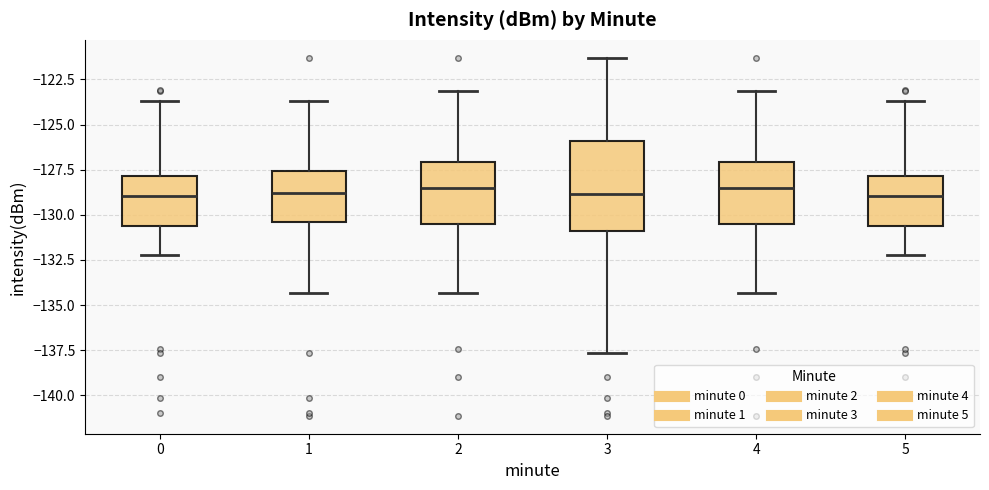

Which box is the tallest, from its lower edge to its upper edge?

3